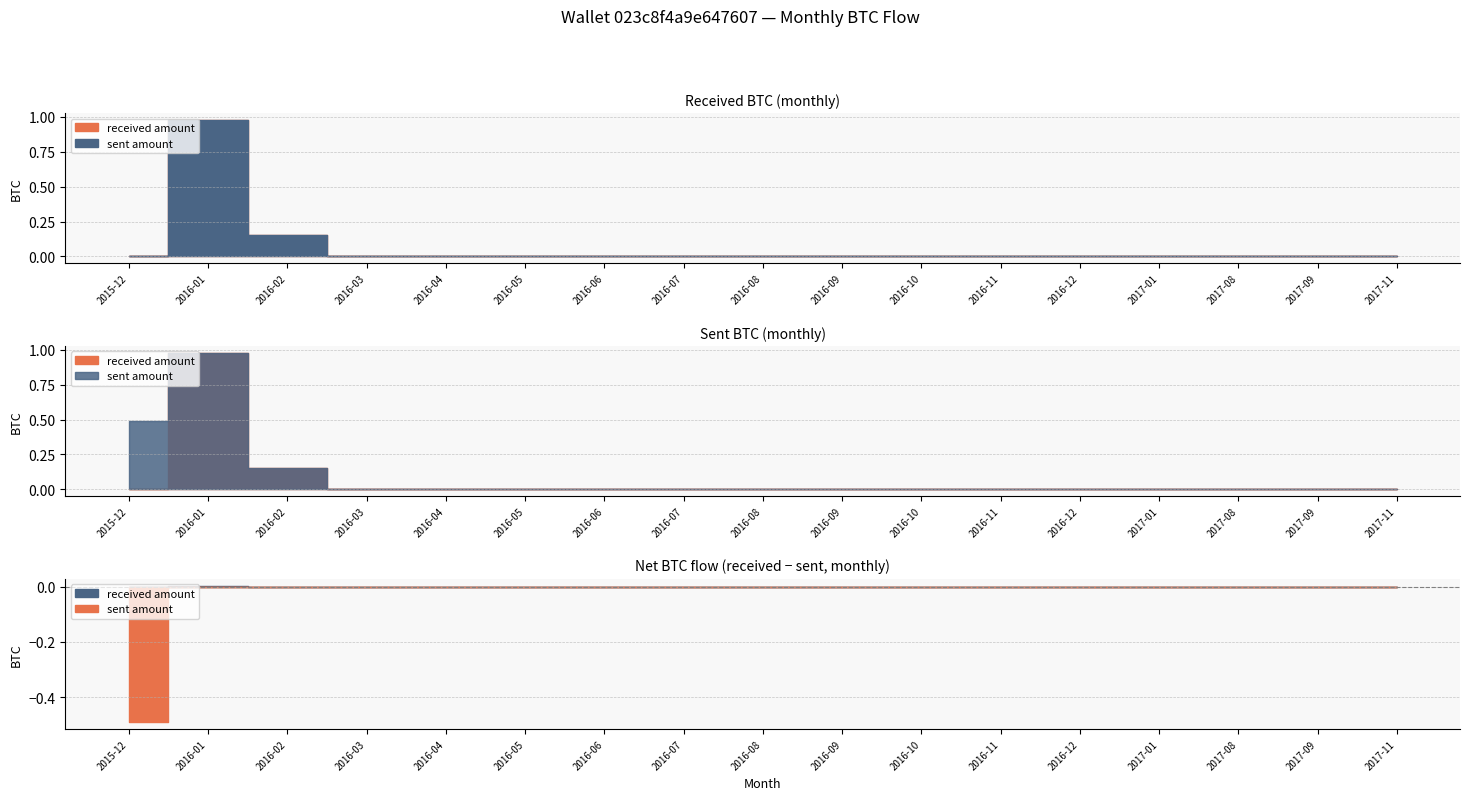

Reading left to right, extract all data points from this chart.

received amount: 0.0	1.0	0.2	0.0	0.0	0.0	0.0	0.0	0.0	0.0	0.0	0.0	0.0	0.0	0.0	0.0	0.0
sent amount: 0.5	1.0	0.2	0.0	0.0	0.0	0.0	0.0	0.0	0.0	0.0	0.0	0.0	0.0	0.0	0.0	0.0